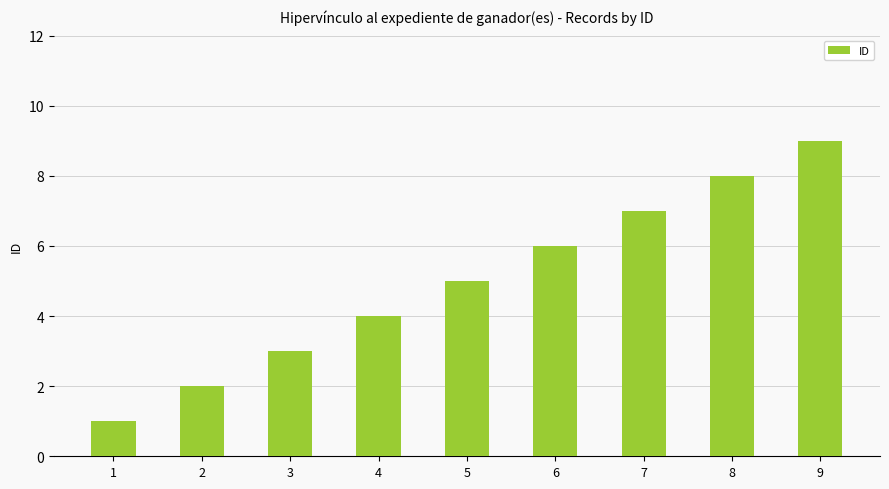

List the labels in order of value, largest first.

9, 8, 7, 6, 5, 4, 3, 2, 1